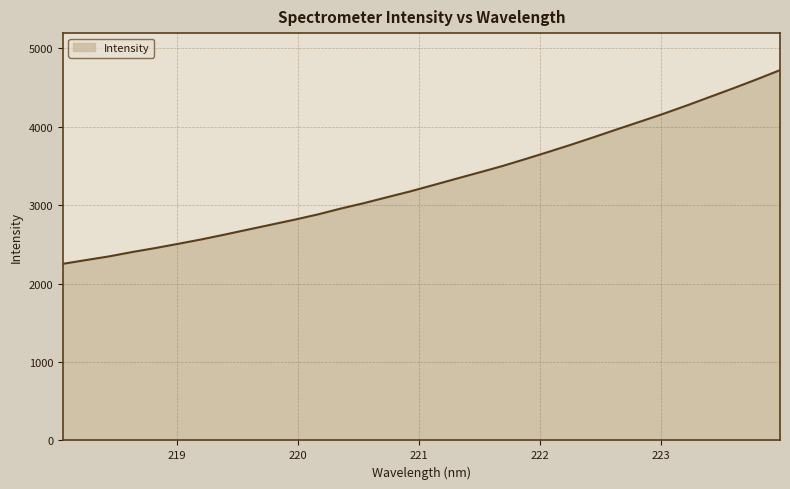

What is the difference between the maximum and minimum values?

2470.1